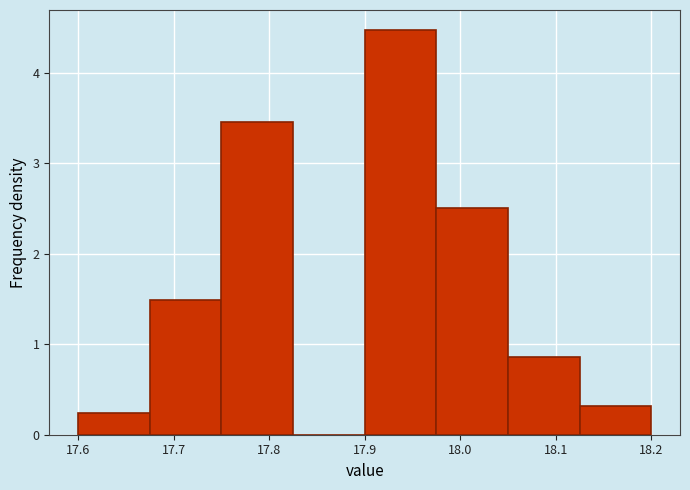

Reading left to right, transcribe this chart: for each bar, give the range it covers on the x-axis and its height. Neither the bar edges nor the heights are printed on the chart, so give them approximately, as read against the axes.

17.600 to 17.675: 0.2
17.675 to 17.750: 1.5
17.750 to 17.825: 3.5
17.825 to 17.900: 0
17.900 to 17.975: 4.5
17.975 to 18.050: 2.5
18.050 to 18.125: 0.9
18.125 to 18.200: 0.3